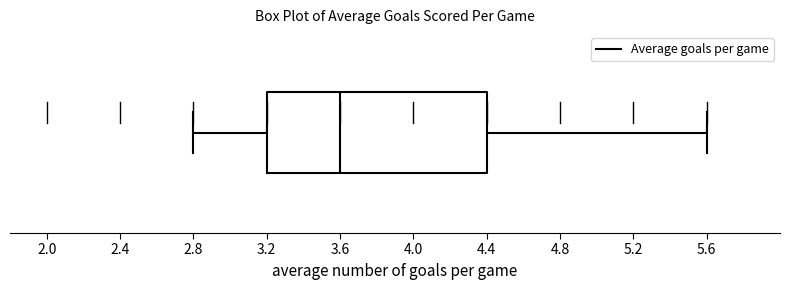

Transcribe this box plot: give where the median line is, the range the box spans, and where the two whiskers end, as read against the x-axis. The values are not printed on the chart, so give them approximately, as read against the axis.

median 3.6, box 3.2 to 4.4, whiskers 2.8 to 5.6